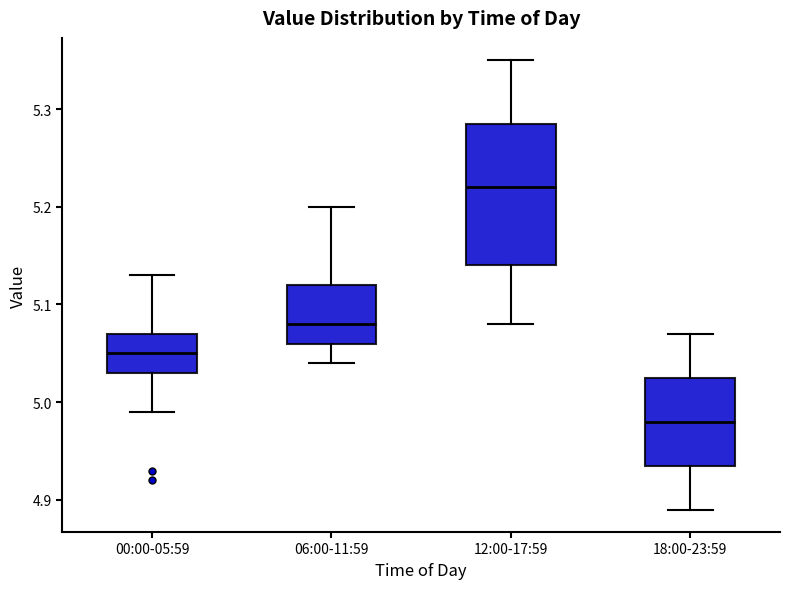

Which box is the tallest, from its lower edge to its upper edge?

12:00-17:59